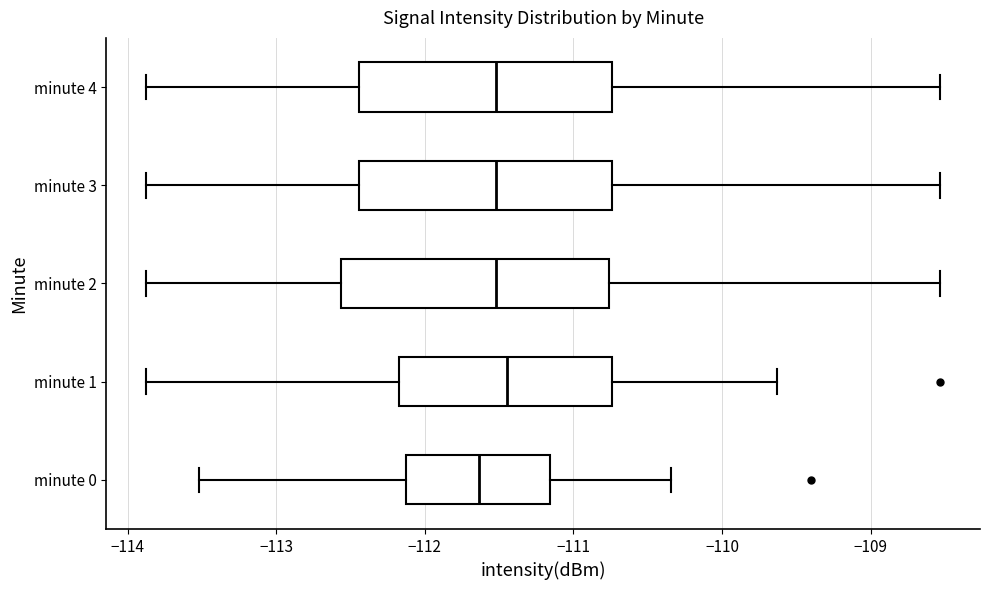

Which box has the furthest to the left median line?

minute 0